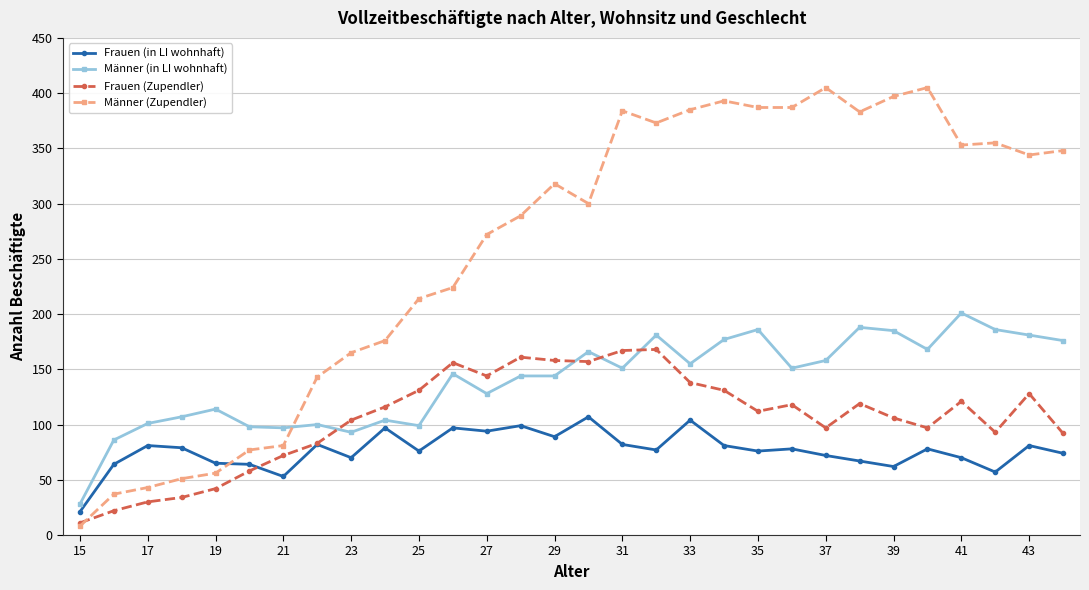

True or false: Männer (Zupendler) has more than 2 points higher than both neighbors.

True